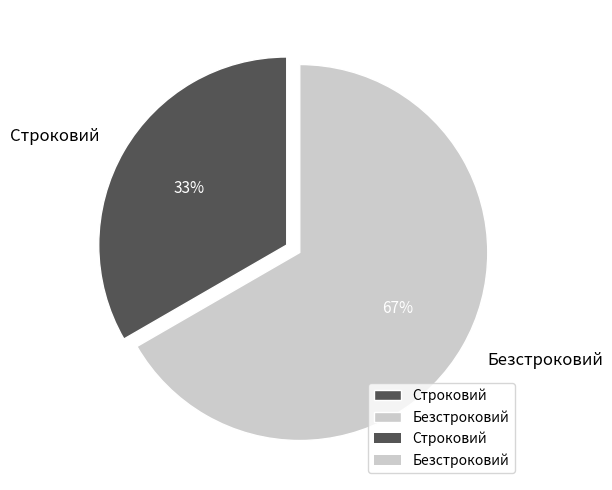

Count the number of slices in the pie.

2